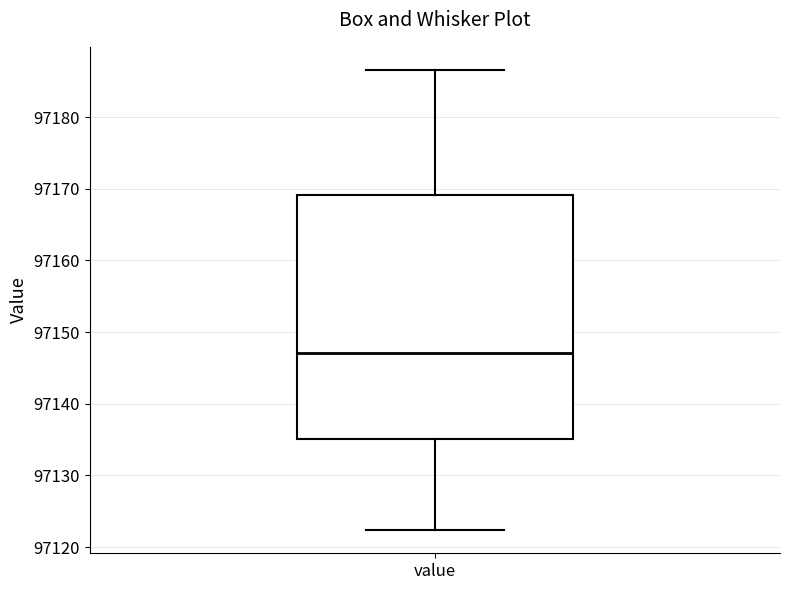

Read this box plot against the y-axis: the position of the median line, the range covered by the box, and the ends of both whiskers. The values are not printed on the chart, so give them approximately, as read against the axis.

median 97147, box 97135 to 97169, whiskers 97122 to 97187